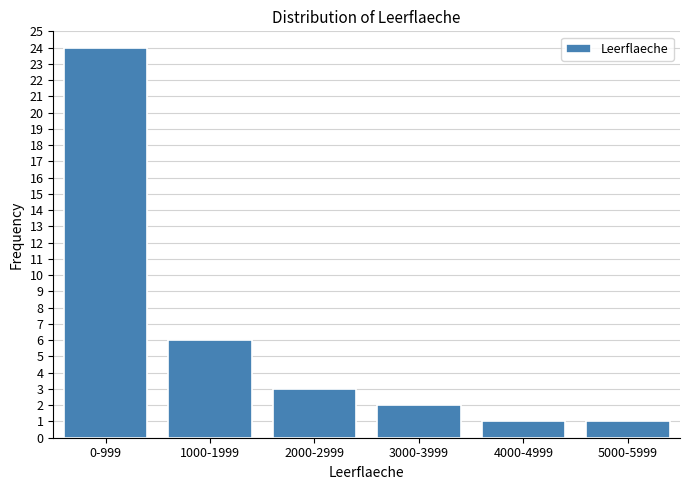

Reading left to right, list all the values displayed in this chart.

0-999=24	1000-1999=6	2000-2999=3	3000-3999=2	4000-4999=1	5000-5999=1